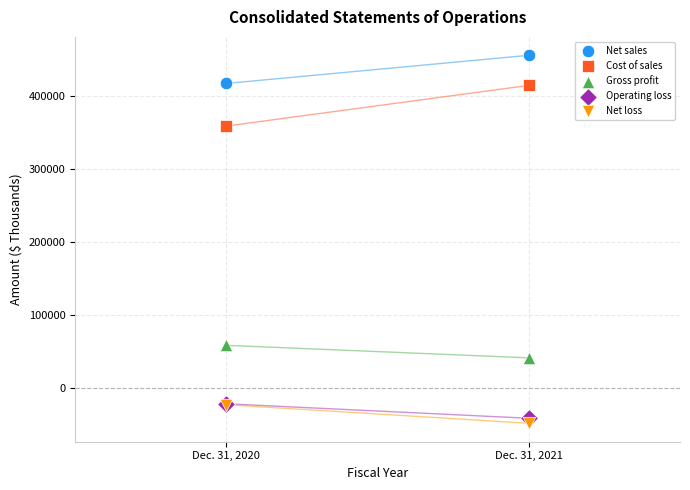

What are all the series names shown in the legend?

Net sales, Cost of sales, Gross profit, Operating loss, Net loss